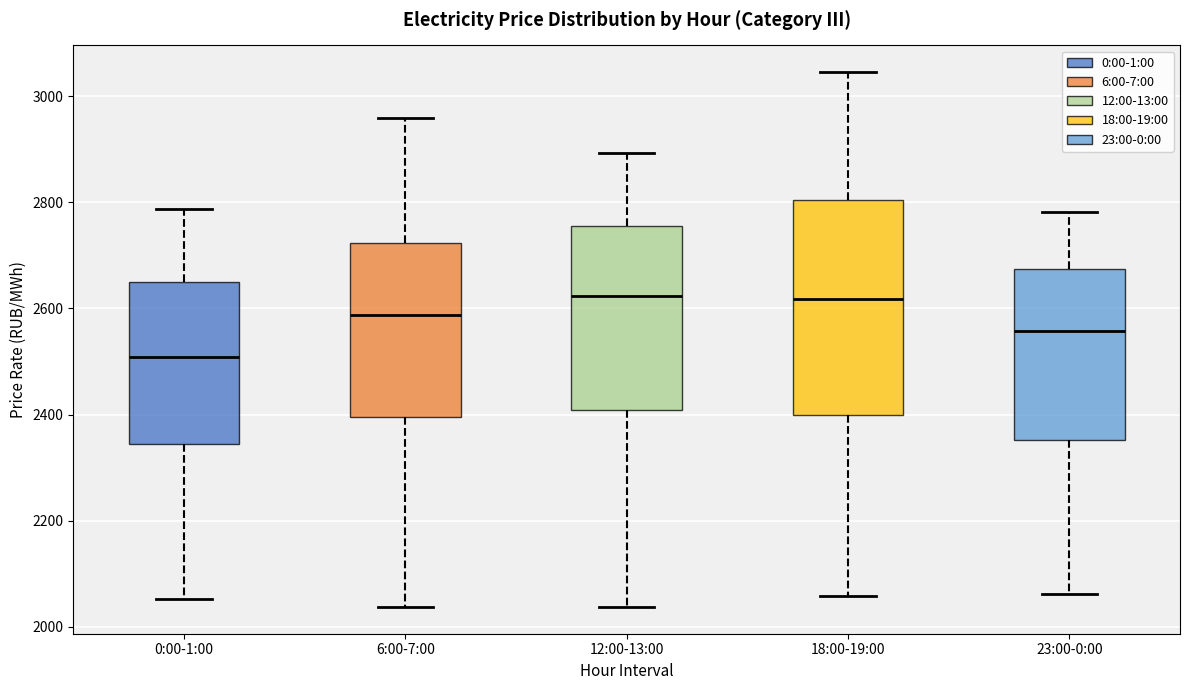

Reading left to right, read every box against the y-axis: the position of its median line, the range the box covers, and the ends of its whiskers. The values are not printed on the chart, so give them approximately, as read against the axis.

0:00-1:00: median 2500, box 2340 to 2640, whiskers 2060 to 2780
6:00-7:00: median 2580, box 2400 to 2720, whiskers 2040 to 2960
12:00-13:00: median 2620, box 2400 to 2760, whiskers 2040 to 2900
18:00-19:00: median 2620, box 2400 to 2800, whiskers 2060 to 3040
23:00-0:00: median 2560, box 2360 to 2680, whiskers 2060 to 2780